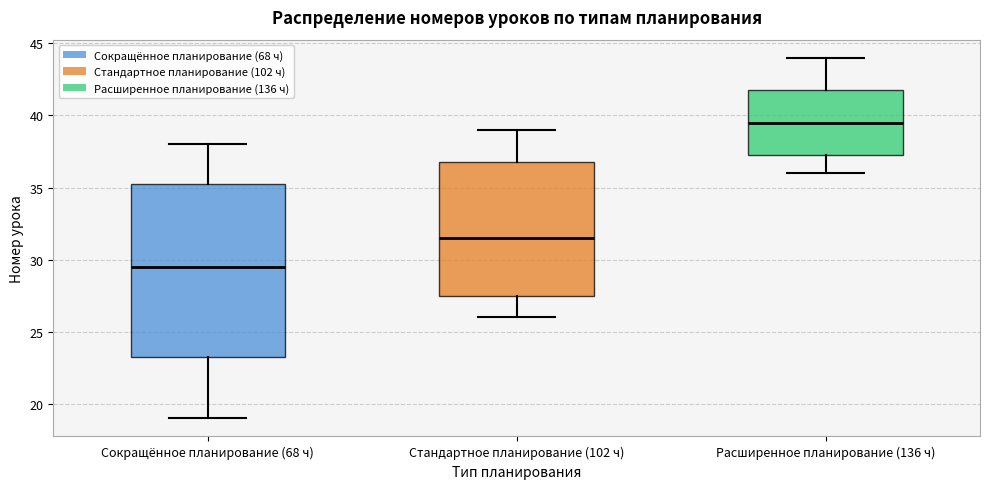

Where does the median line of the box for Расширенное планирование (136 ч) sit on the y-axis? The values are not printed on the chart, so give them approximately, as read against the axis.

39.5